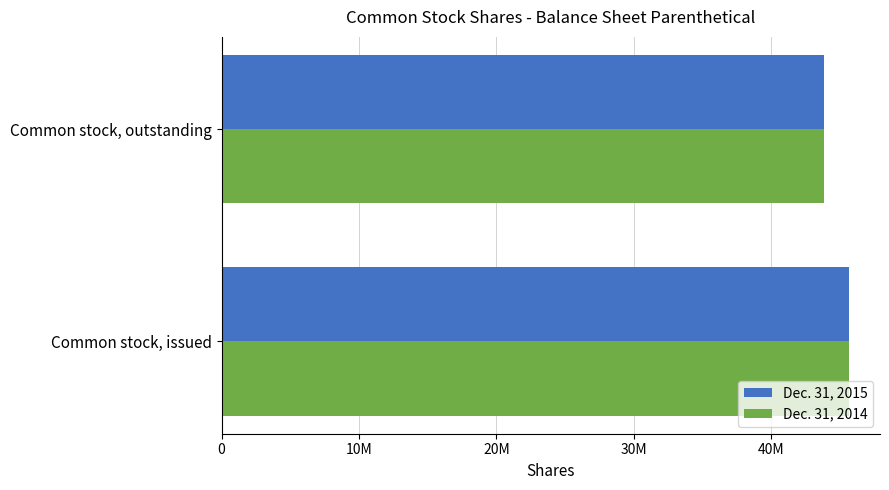

What is the greatest value displayed?

45638090